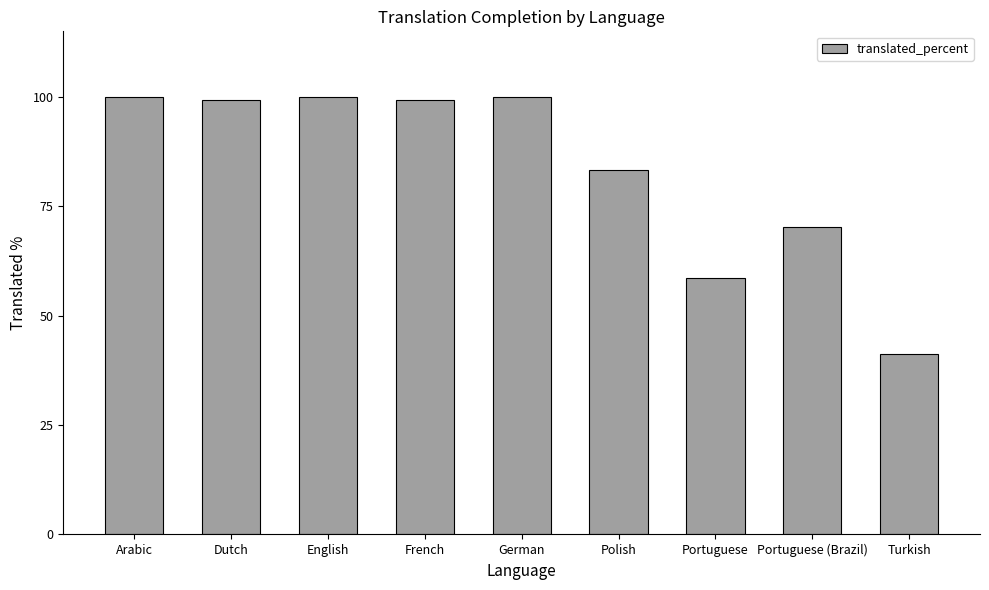

The chart shows a value of 100.0 at Arabic. True or false?

True